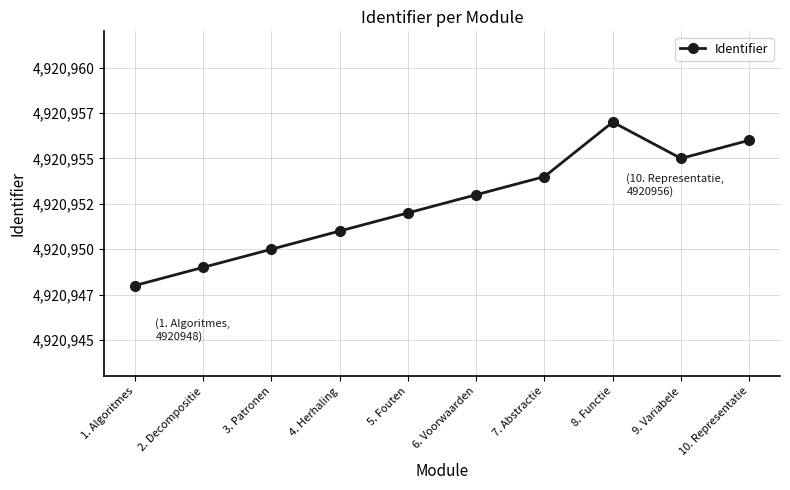

What is the value of the 10th point from the left?

4920956